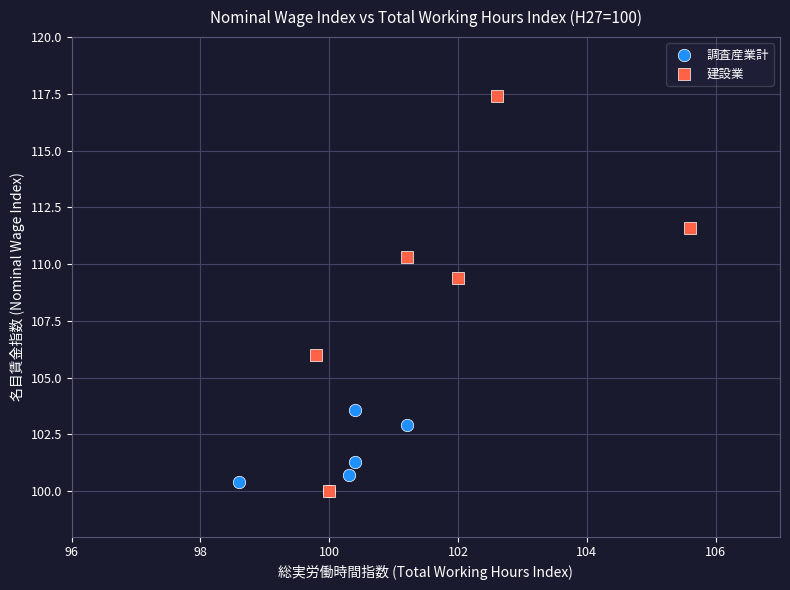

Which series contains the highest Y value?

建設業